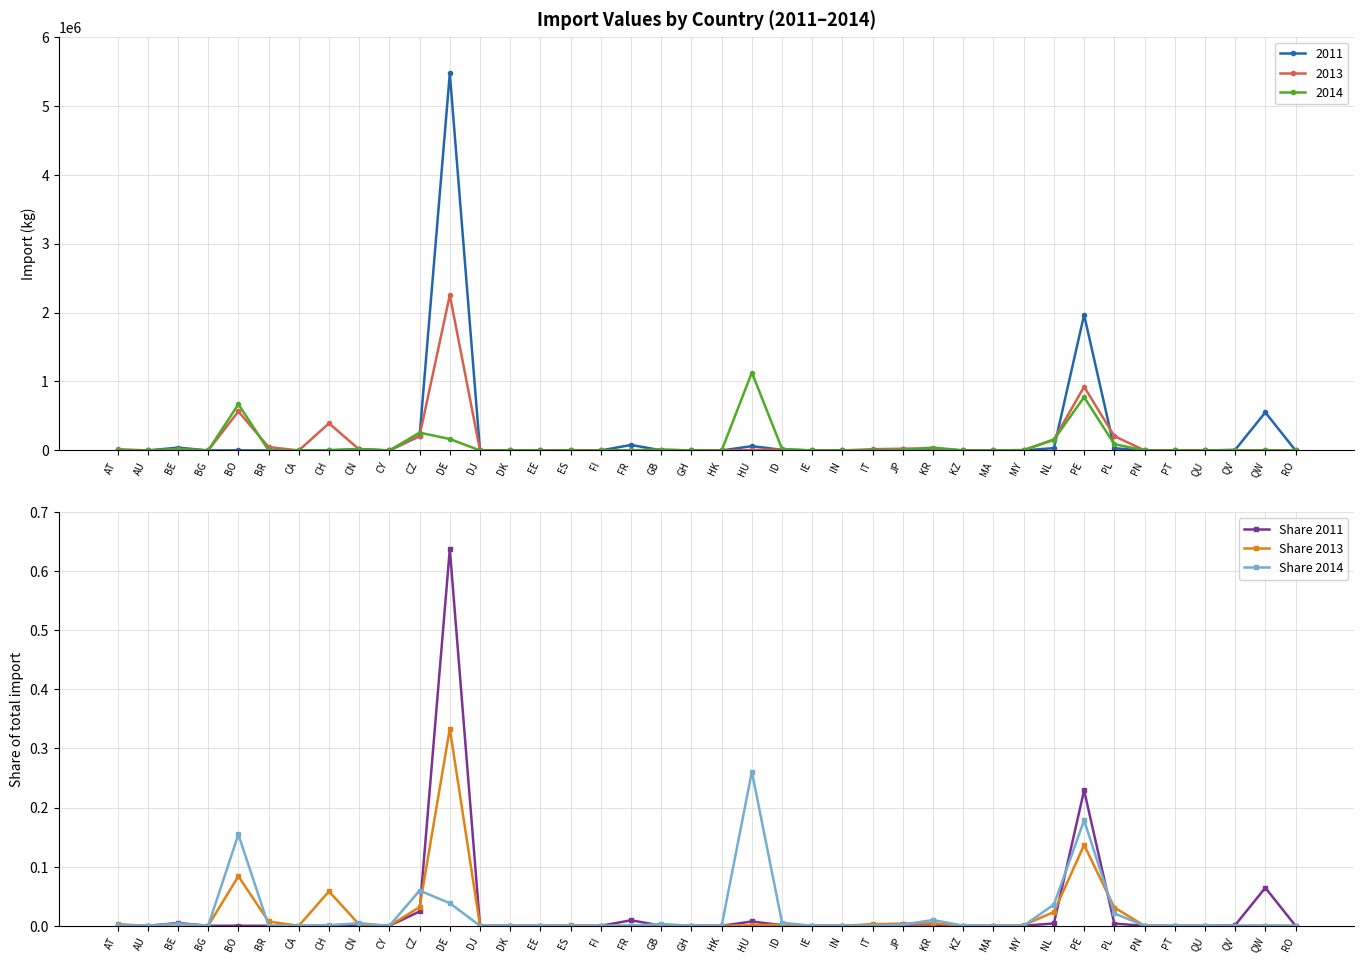

True or false: Share 2013 has more than 2 interior local peaks.

True